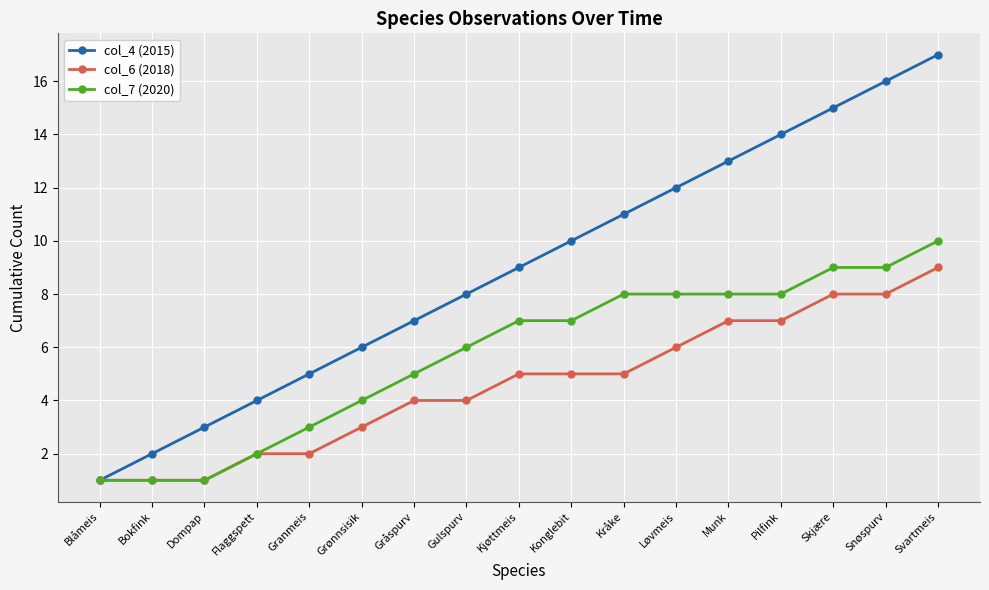

How many categories are shown in the chart?

17